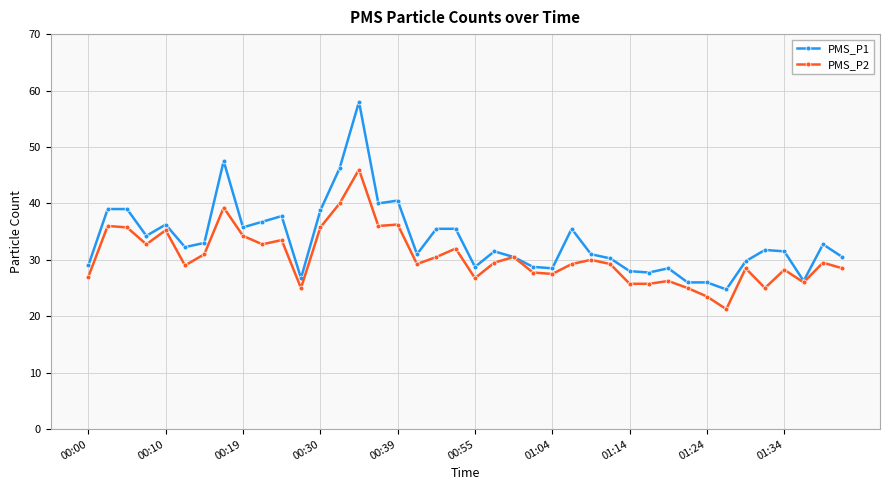

Which series has the widest spread of values?

PMS_P1